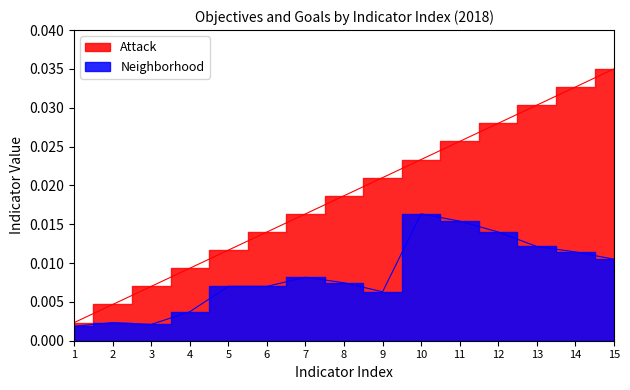

Which label corresponds to the smallest value in the chart?

1